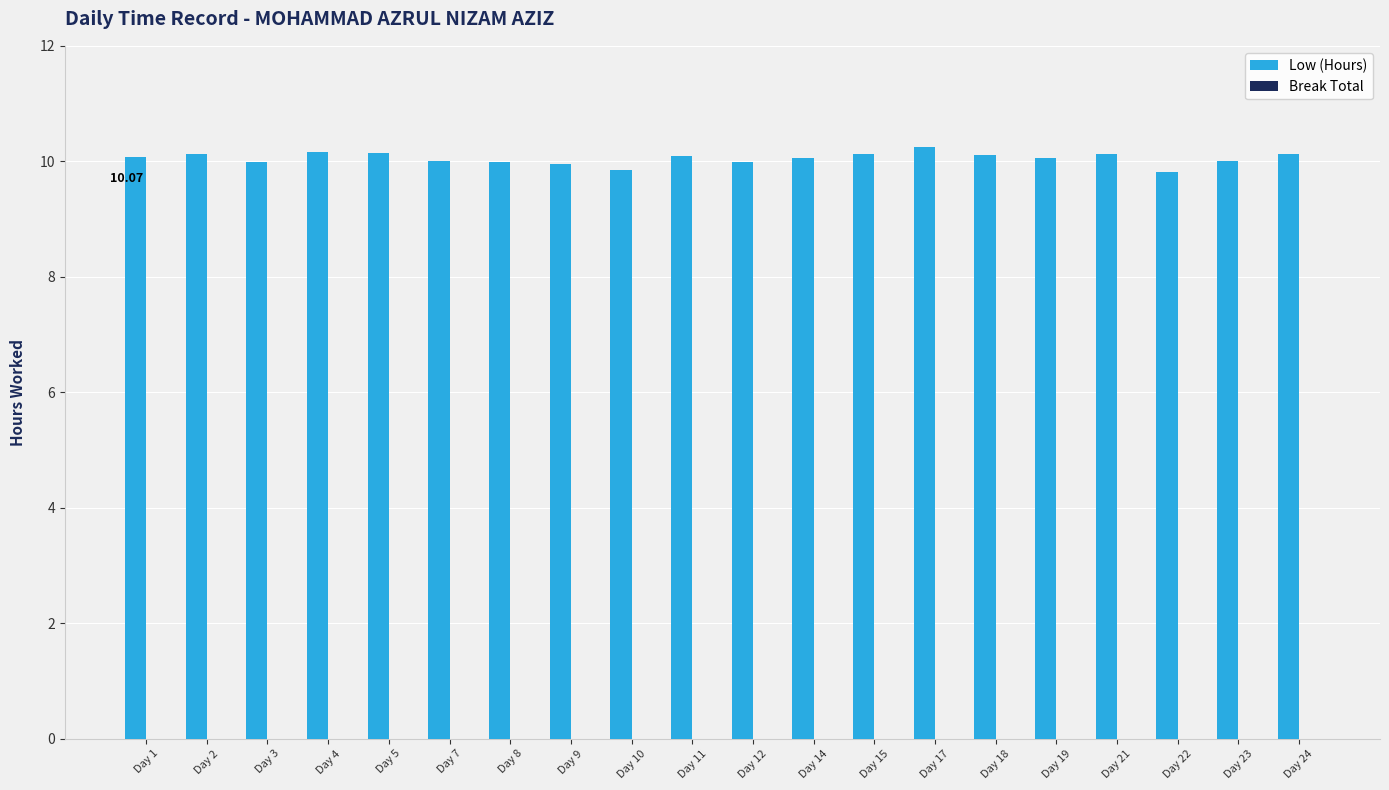

Approximately how many times larger is the value at Day 24 compared to Day 3?

1.0